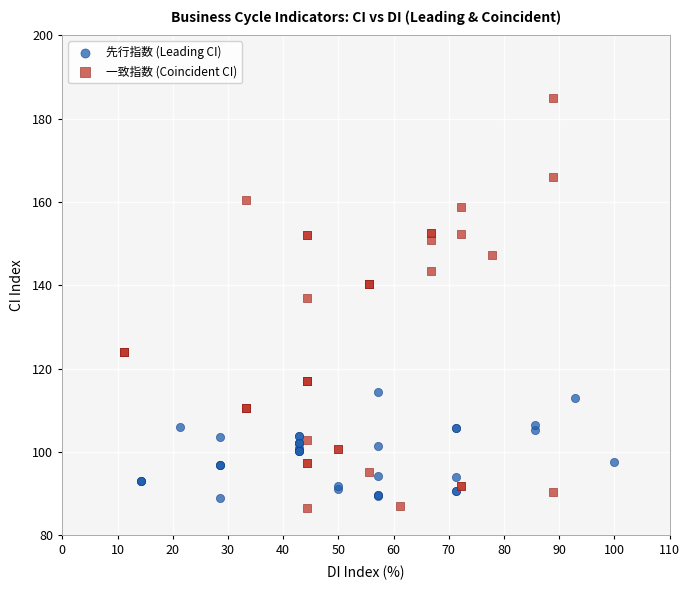

Which series has the largest Y range (max minus min)?

一致指数 (Coincident CI)